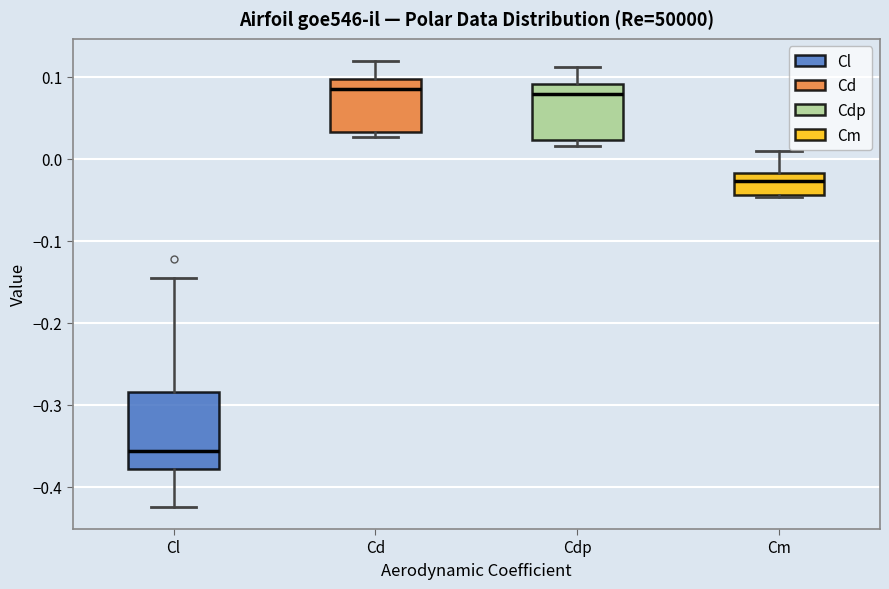

Comparing the boxes themselves (not the whiskers), which one is the tallest?

Cl